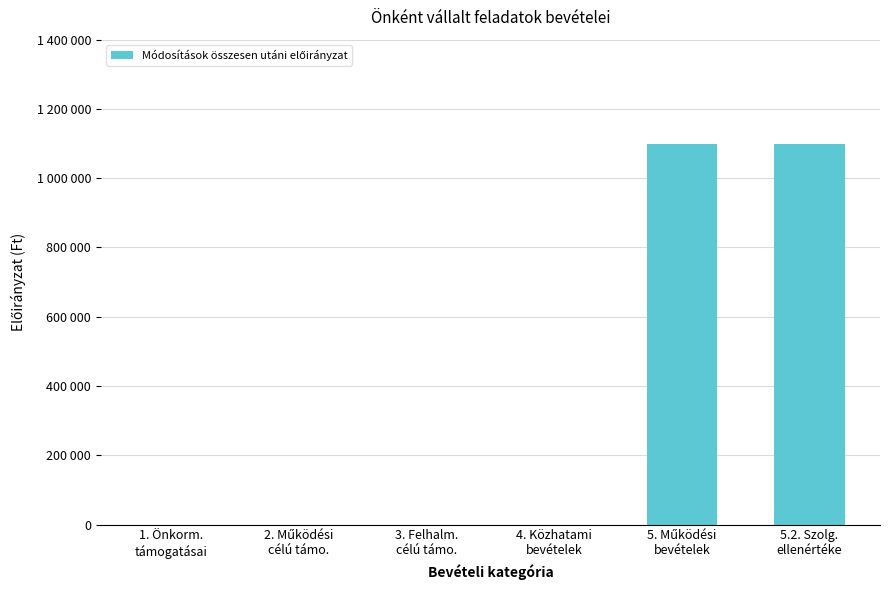

Are the bars horizontal?

No